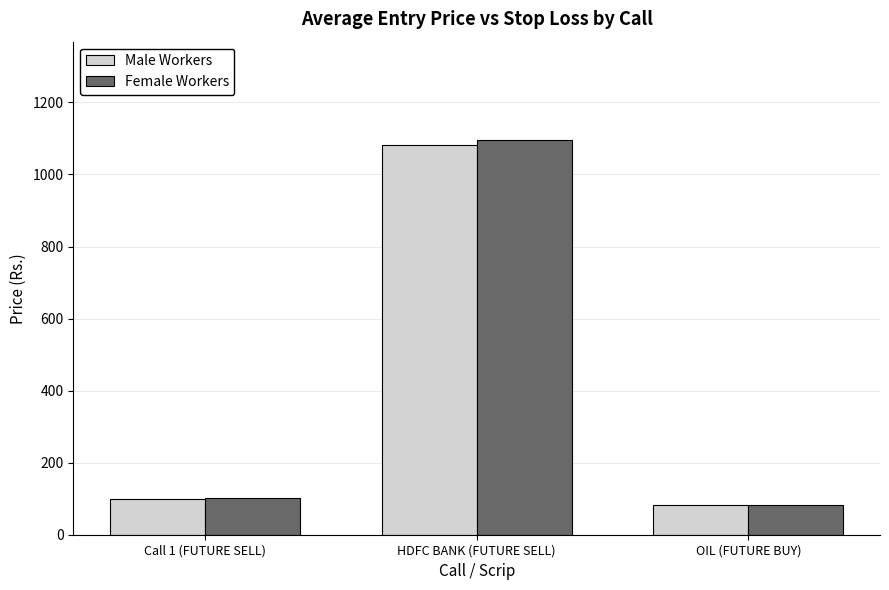

What is the lowest value of the Male Workers series?

83.5